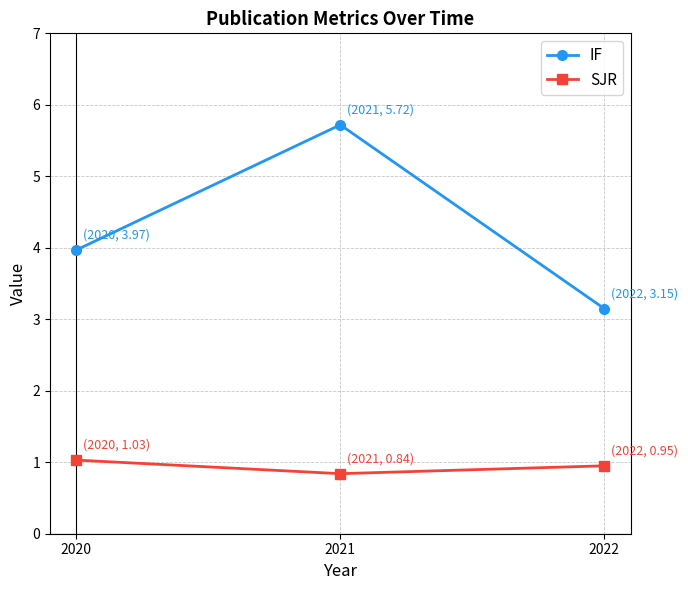

How many lines are shown in the chart?

2